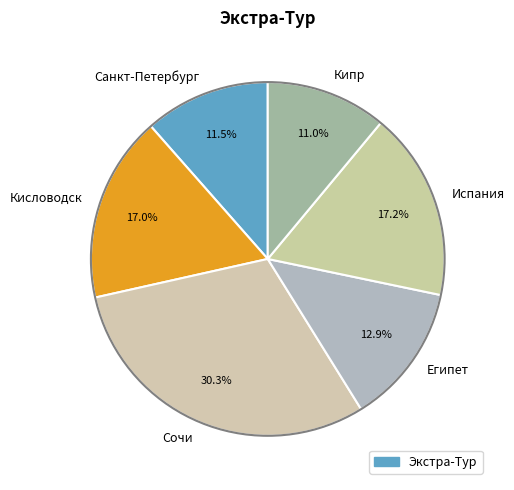

Is the sum of Кисловодск and Сочи greater than half?

No